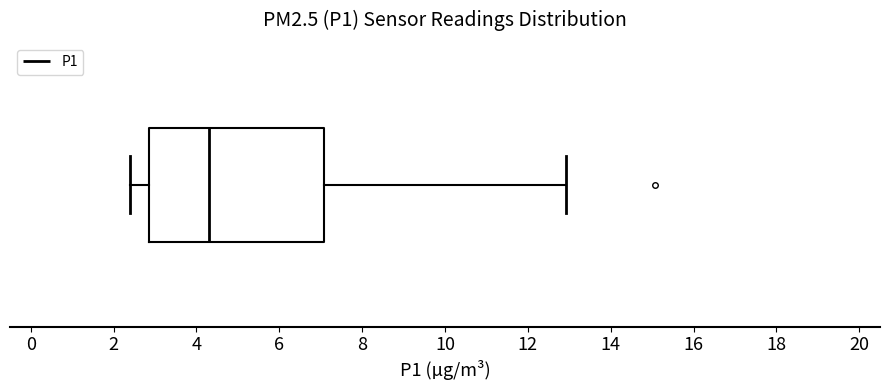

Where does the left whisker of the box end on the x-axis? The values are not printed on the chart, so give them approximately, as read against the axis.

2.4